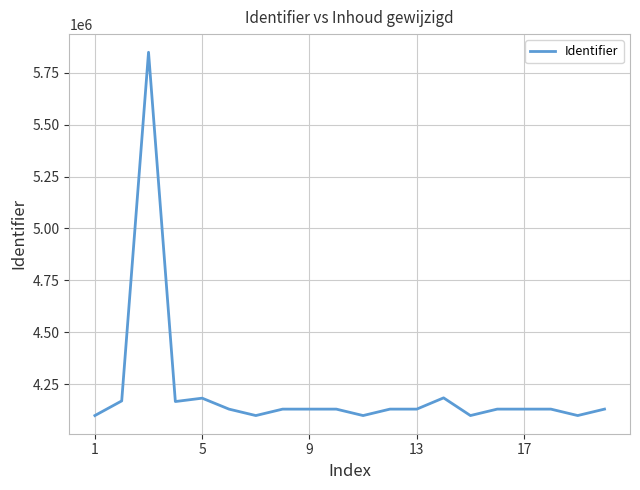

What is the smallest value displayed?

4097993